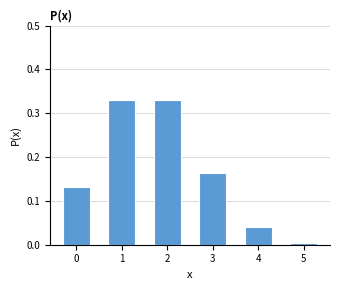

At which category does the chart reach its minimum across all series?

5